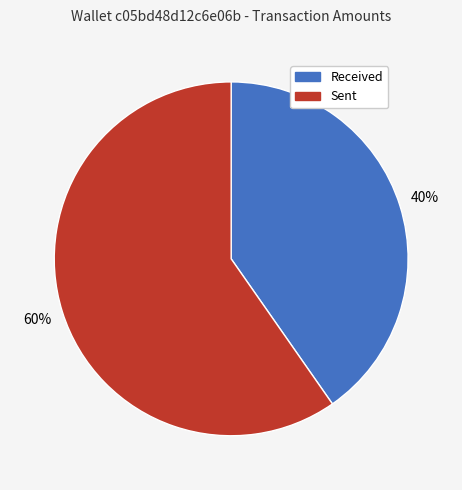

To the nearest percent, what portion does Sent represent?

60%